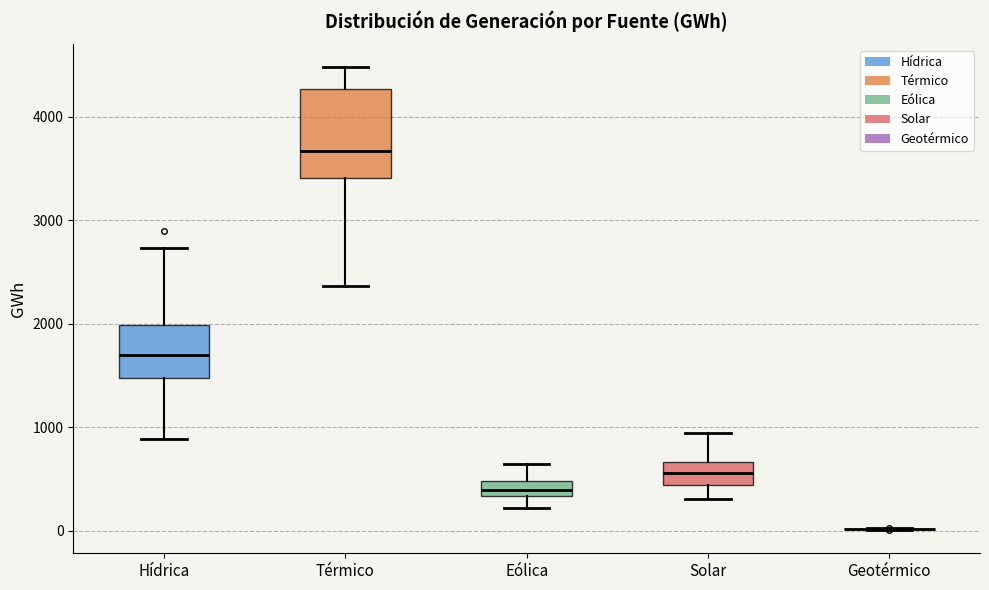

Where is the lower edge of the box for Solar on the y-axis? The values are not printed on the chart, so give them approximately, as read against the axis.

400